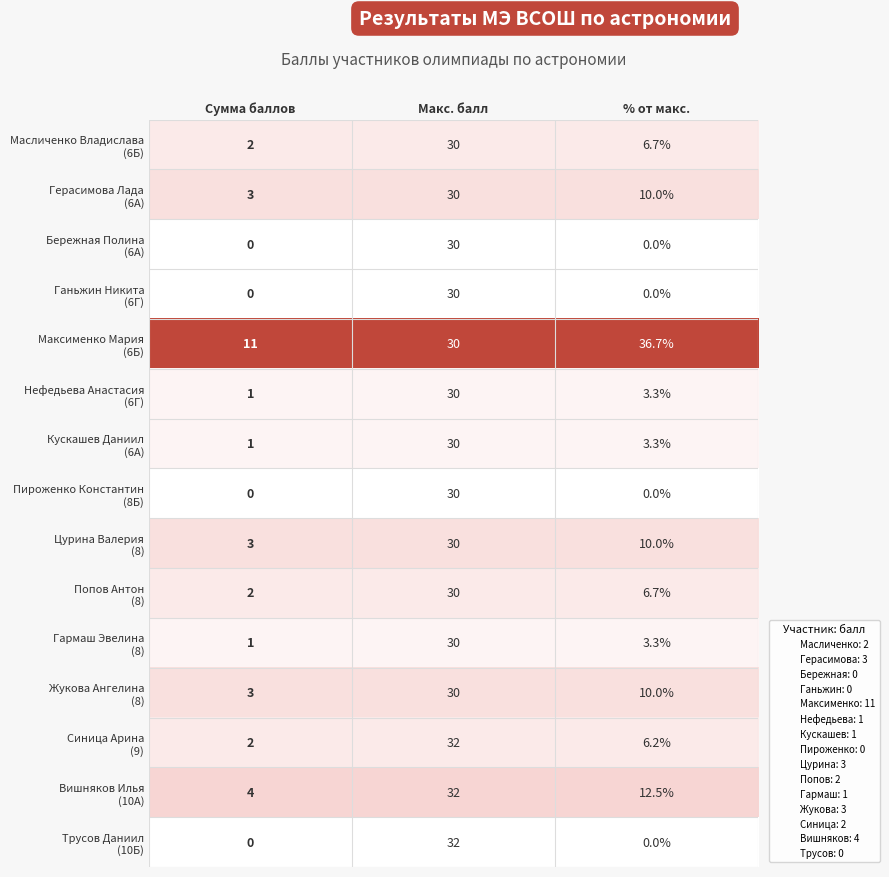

At which category is the sum across all series the highest?

Макс. балл